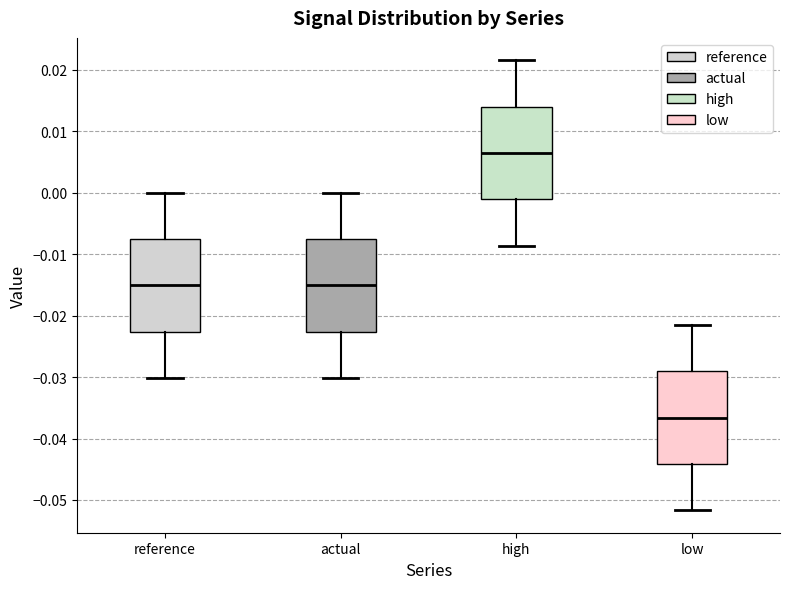

Which box's median line is the lowest?

low